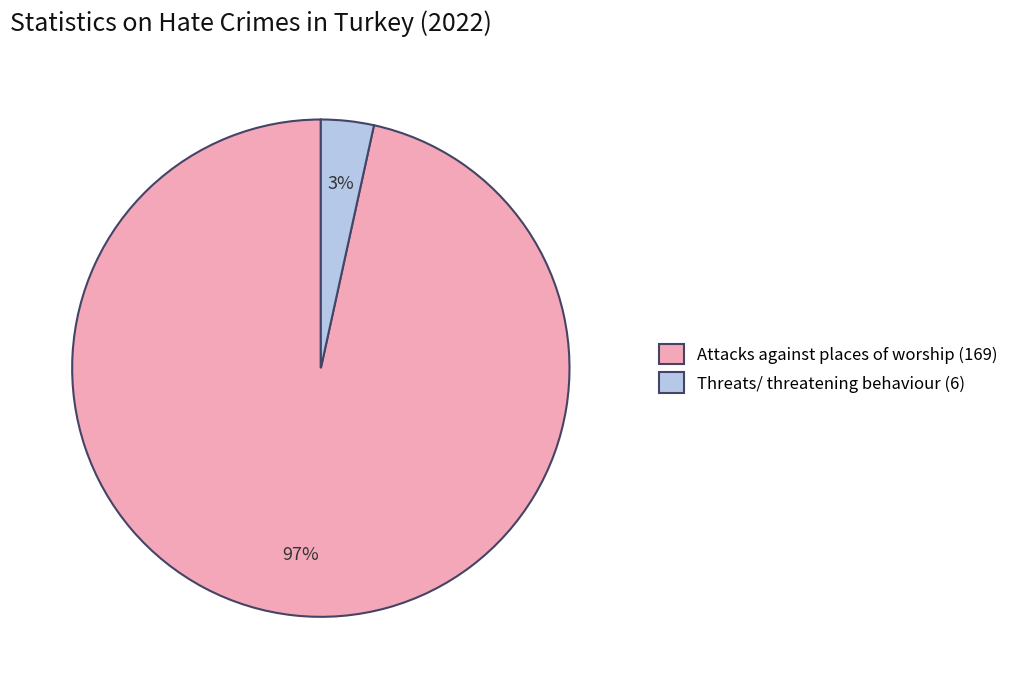

To the nearest percent, what is the combined percentage of Threats/ threatening behaviour (6) and Attacks against places of worship (169)?

100%